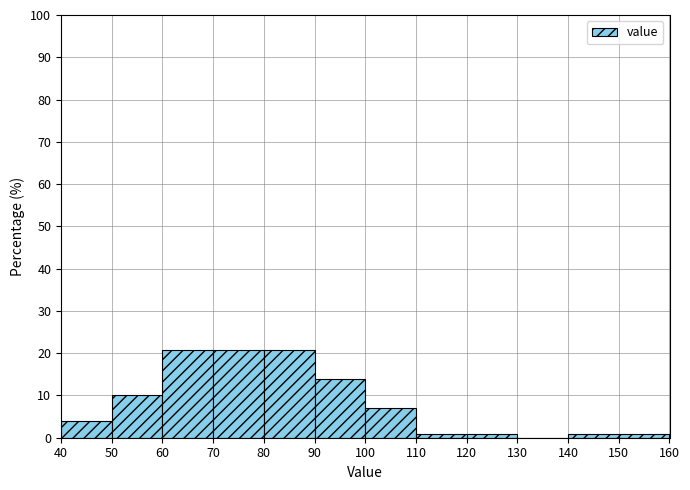

Reading left to right, list every bar in this chart as the range it spans on the x-axis followed by its height. The values are not printed on the chart, so give them approximately, as read against the axis.

40 to 50: 4
50 to 60: 10
60 to 70: 21
70 to 80: 21
80 to 90: 21
90 to 100: 14
100 to 110: 7
110 to 120: under 1
120 to 130: under 1
130 to 140: 0
140 to 150: under 1
150 to 160: under 1